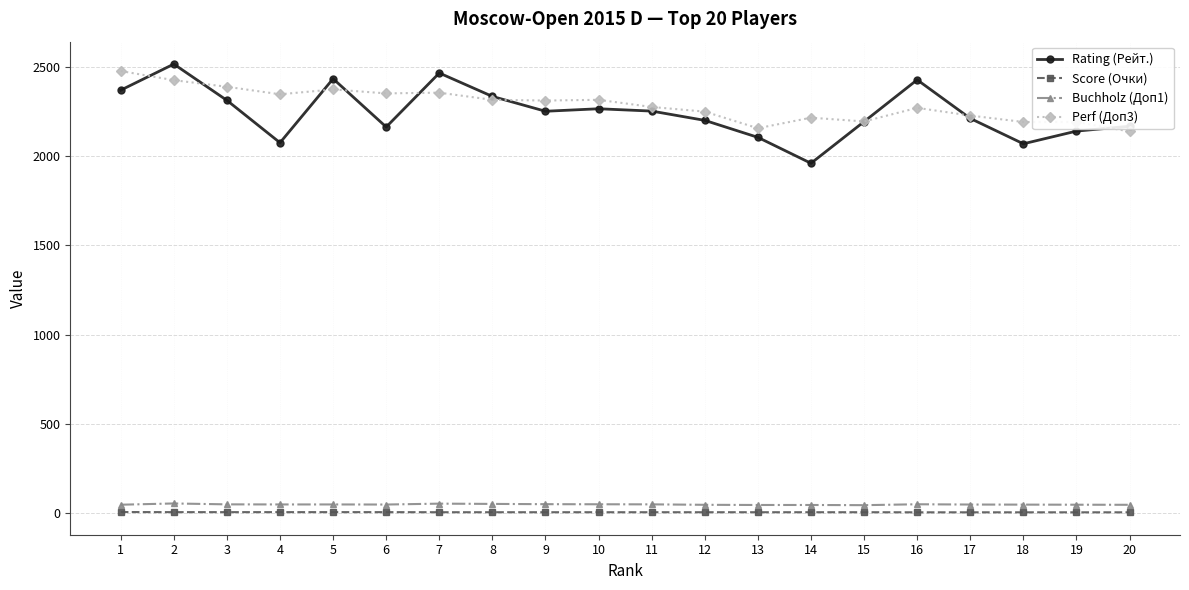

Which series changed the most between 1 and 18?

Rating (Рейт.)